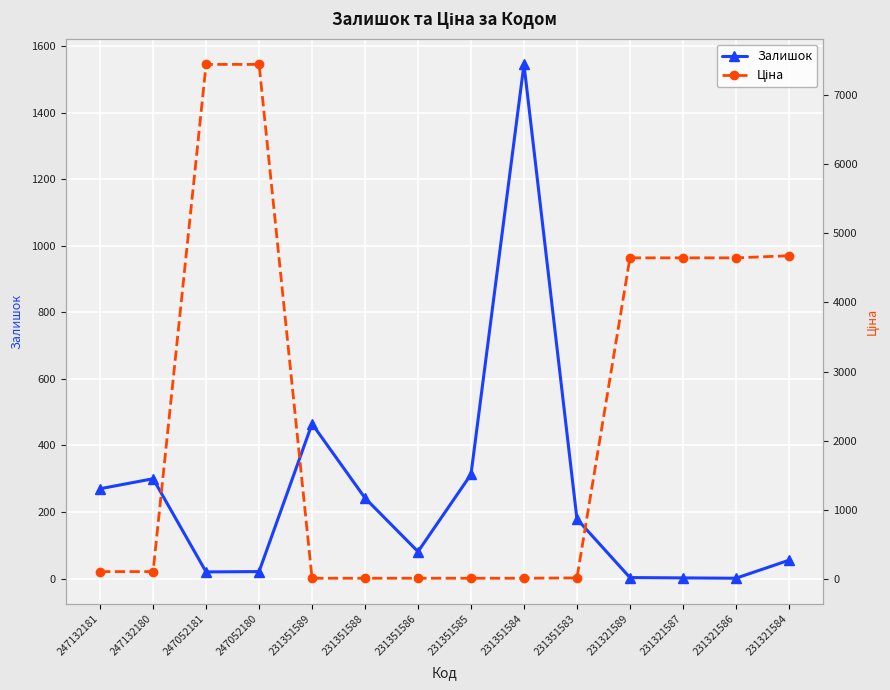

At which label does Залишок first exceed 179?

247132181